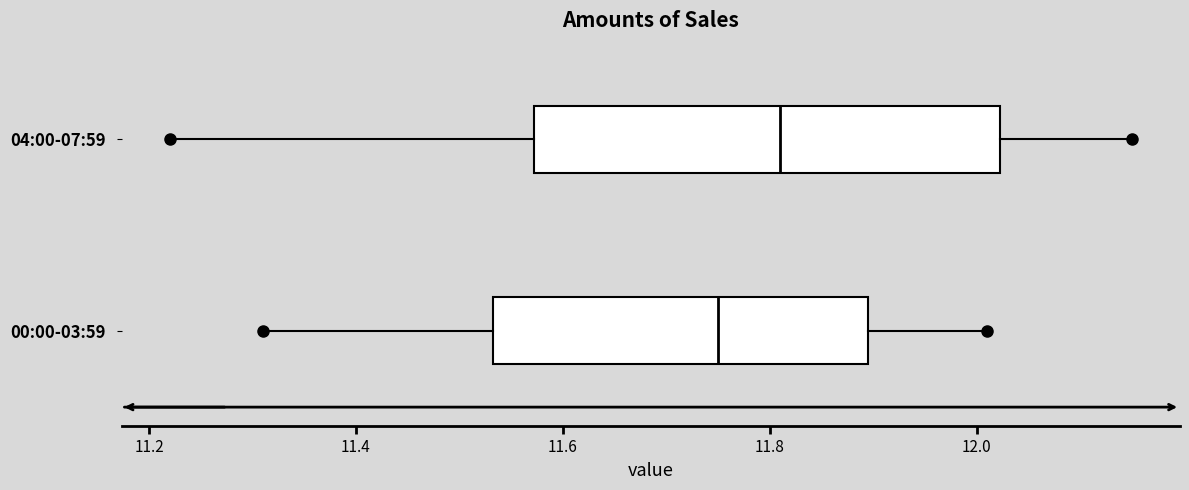

Which box has the furthest to the left median line?

00:00-03:59